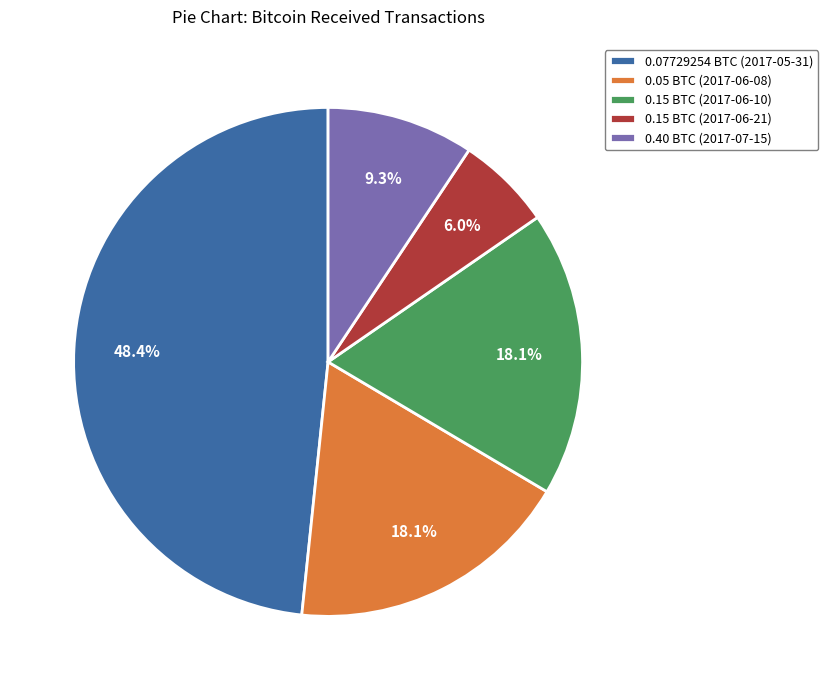

Is the sum of 0.40 BTC (2017-07-15) and 0.05 BTC (2017-06-08) greater than half?

No